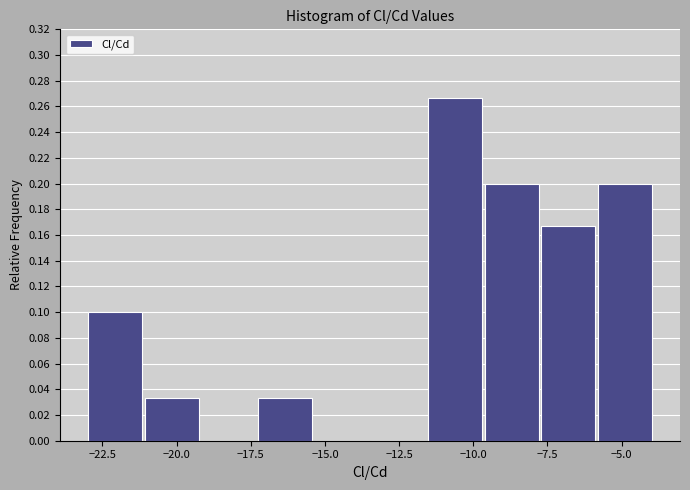

Around what value on the x-axis is the tallest bar? Give the approximate position of its centre, as read against the axis.

-10.5